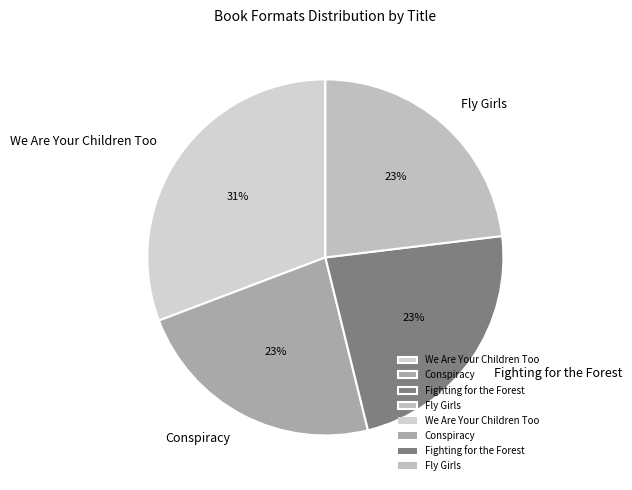

Does Fighting for the Forest account for over 50% of the chart?

No